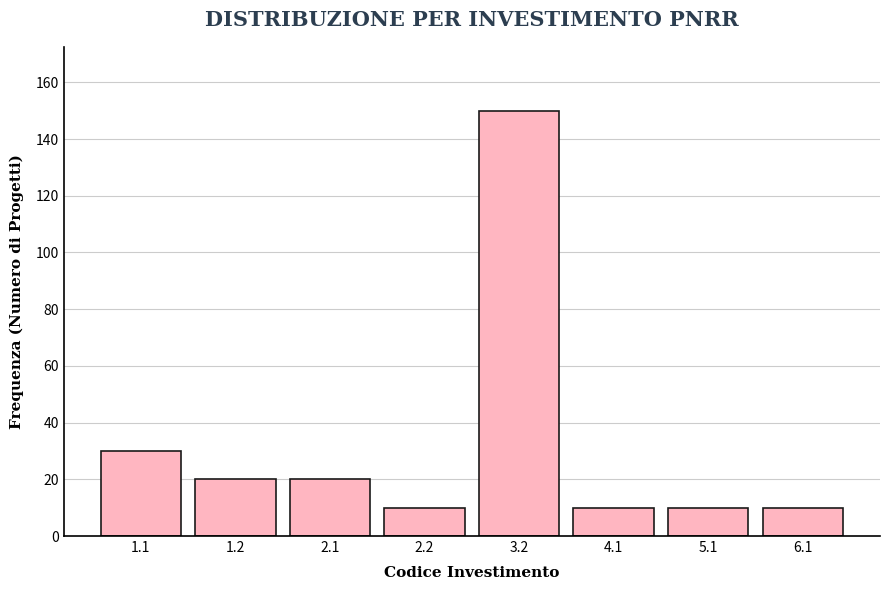

Reading right to left, extract all data points from this chart.

6.1=10	5.1=10	4.1=10	3.2=150	2.2=10	2.1=20	1.2=20	1.1=30